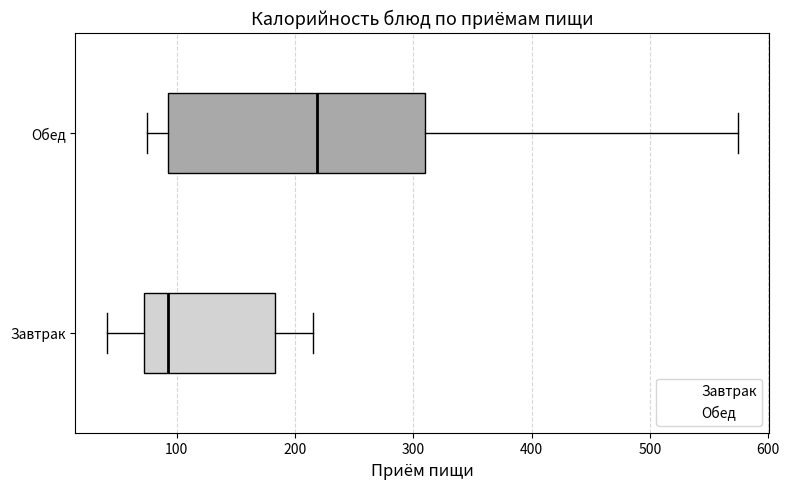

Reading bottom to top, read every box against the x-axis: the position of its median line, the range the box covers, and the ends of its whiskers. The values are not printed on the chart, so give them approximately, as read against the axis.

Завтрак: median 90, box 70 to 180, whiskers 40 to 220
Обед: median 220, box 90 to 310, whiskers 80 to 570